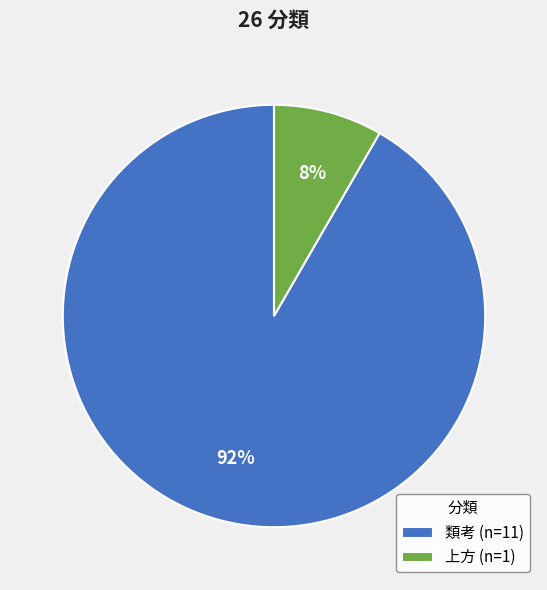

To the nearest percent, what is the average slice percentage?

50%